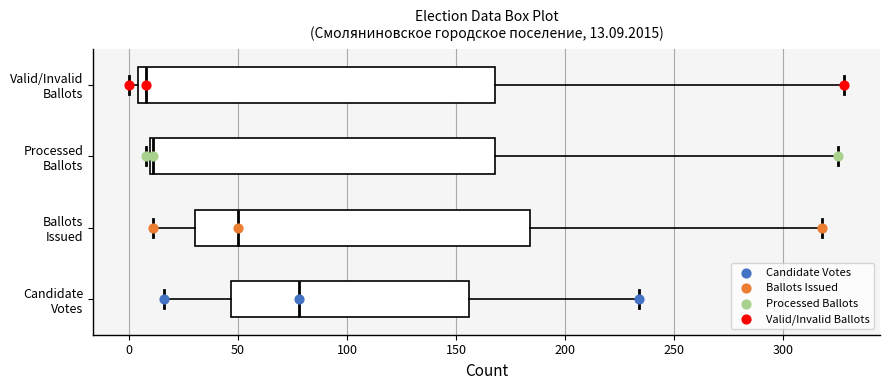

Comparing the boxes themselves (not the whiskers), which one is the widest?

Valid/Invalid Ballots